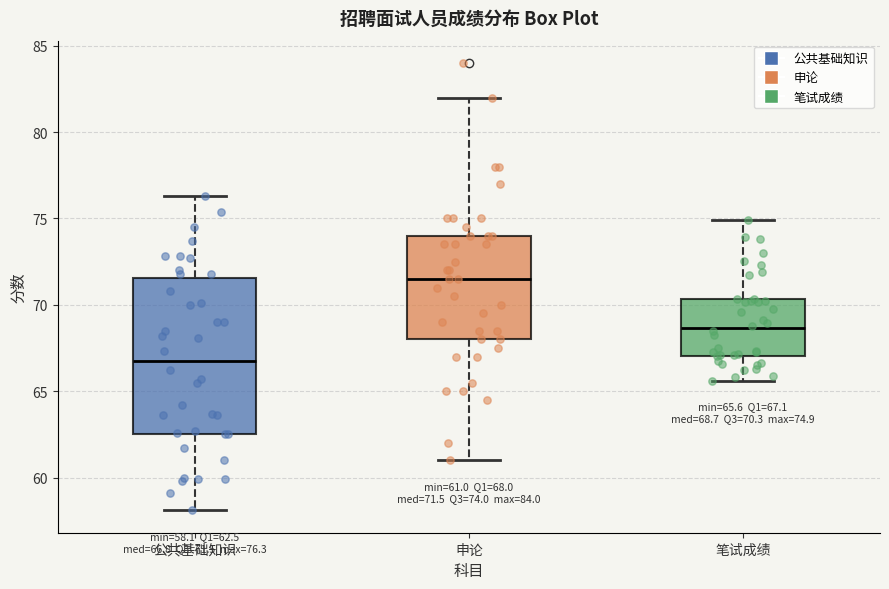

Comparing the boxes themselves (not the whiskers), which one is the tallest?

公共基础知识